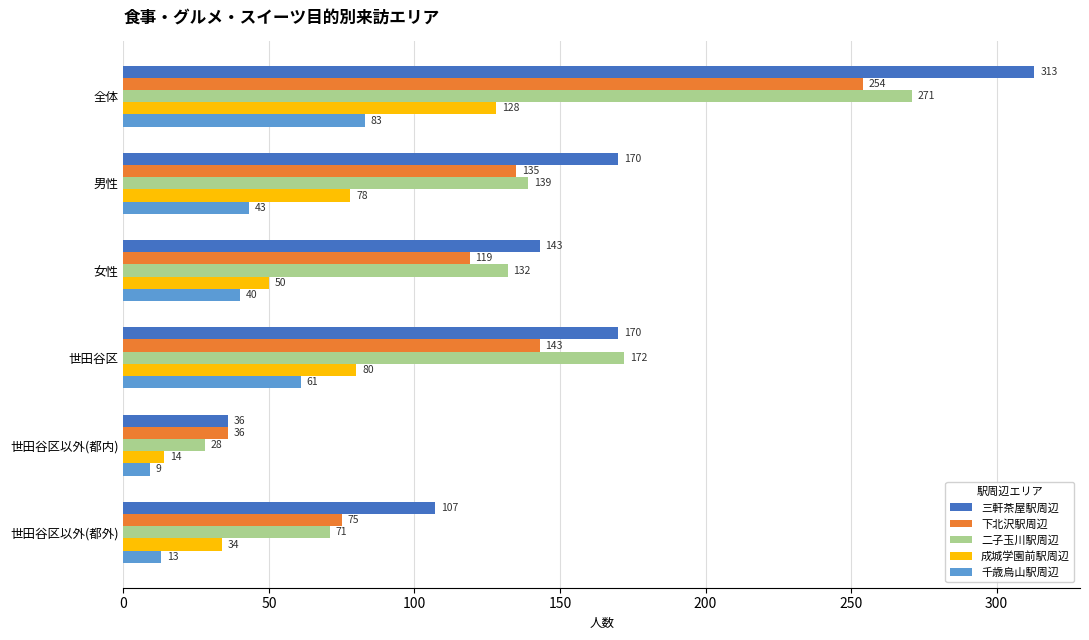

At which label is 下北沢駅周辺 closest to 145?

世田谷区